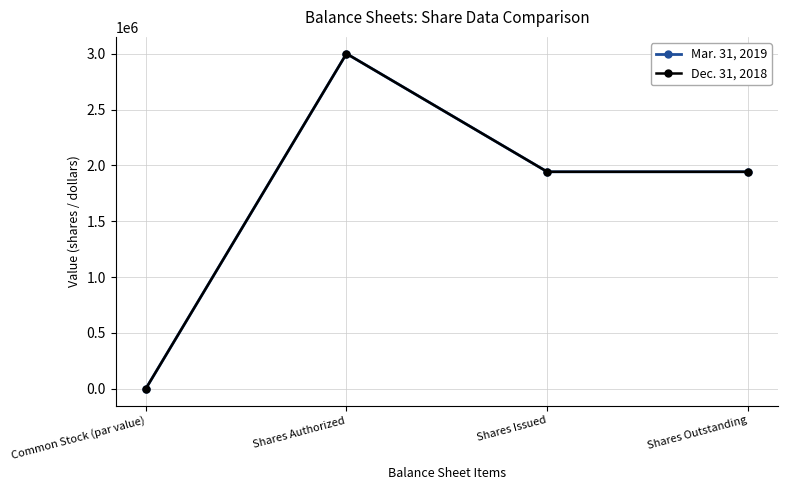

Rank the categories by Dec. 31, 2018 value from lowest to highest.

Common Stock (par value), Shares Issued, Shares Outstanding, Shares Authorized